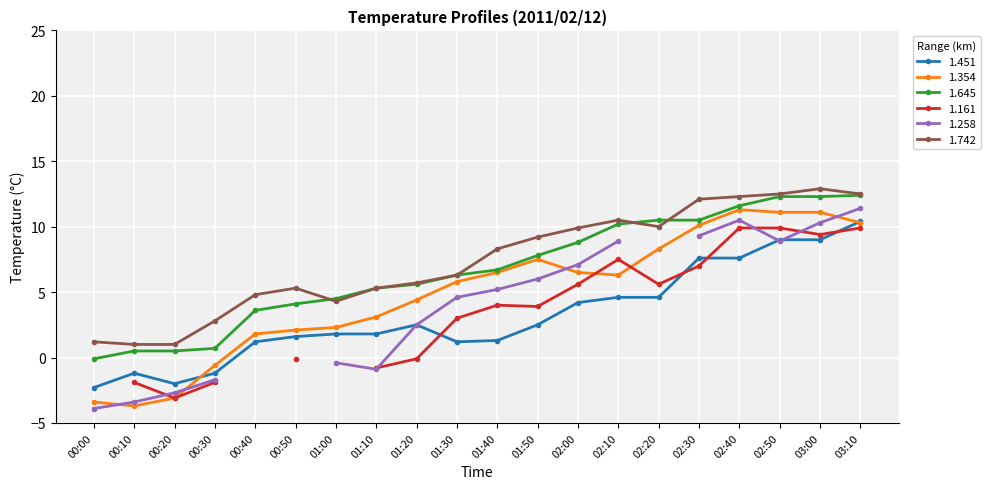

How many interior local valleys does the 1.451 series have?

2